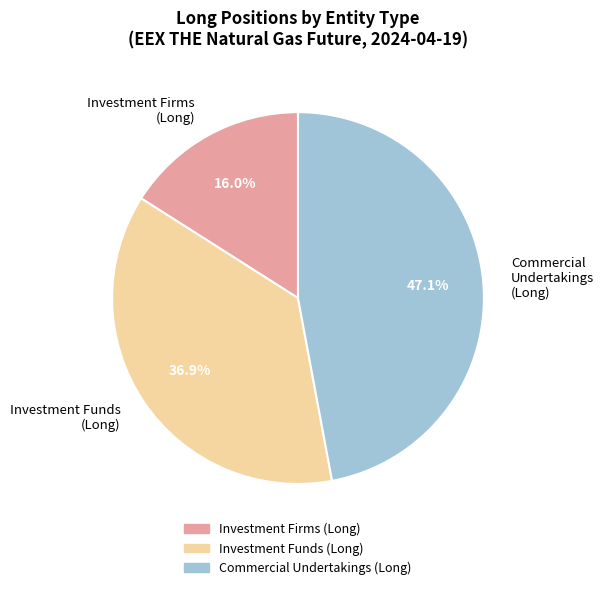

What percentage do Investment Firms (Long) and Commercial Undertakings (Long) together represent?

63.1%